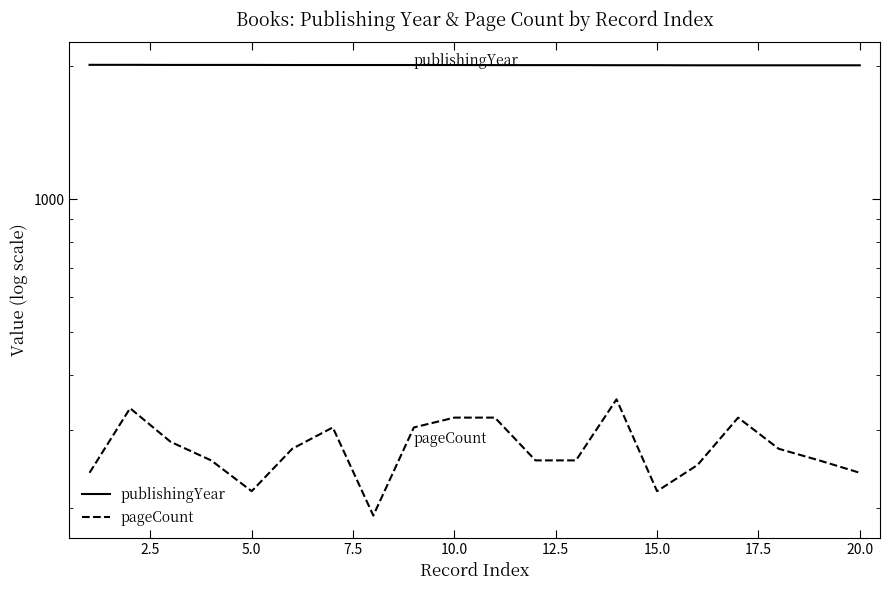

What is the average value of the pageCount series?

273